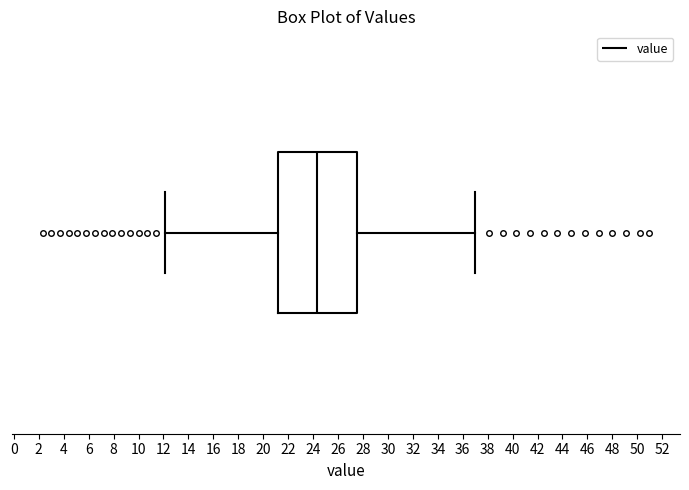

Where does the right whisker of the box end on the x-axis? The values are not printed on the chart, so give them approximately, as read against the axis.

37.0